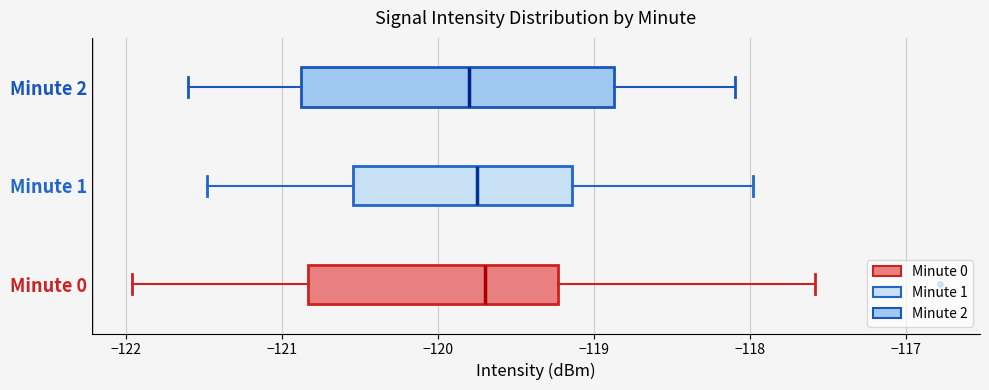

Reading bottom to top, read every box against the x-axis: the position of its median line, the range the box covers, and the ends of its whiskers. The values are not printed on the chart, so give them approximately, as read against the axis.

Minute 0: median -119.7, box -120.8 to -119.2, whiskers -122.0 to -117.6
Minute 1: median -119.7, box -120.5 to -119.1, whiskers -121.5 to -118.0
Minute 2: median -119.8, box -120.9 to -118.9, whiskers -121.6 to -118.1